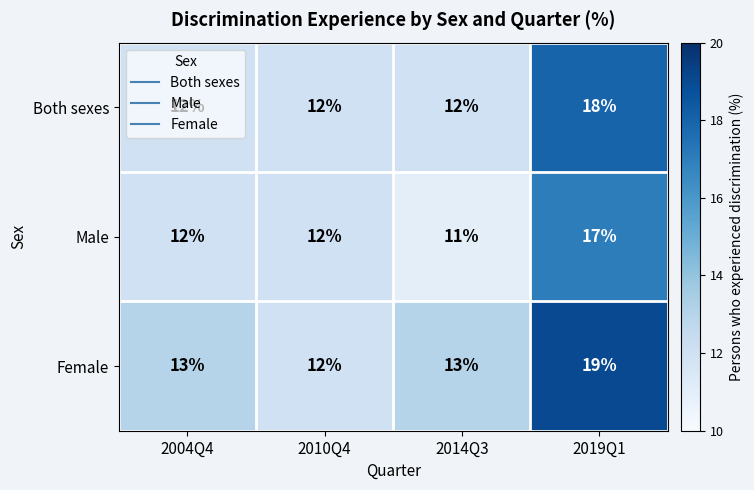

Which series has the largest range (max minus min)?

Female